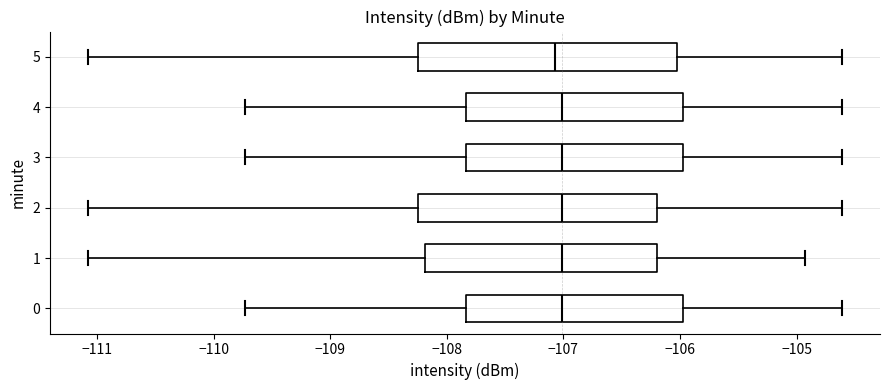

Reading bottom to top, transcribe this box plot: for each box, give where its median line is, the range the box spans, and where its two whiskers end, as read against the x-axis. The values are not printed on the chart, so give them approximately, as read against the axis.

0: median -107.0, box -107.8 to -106.0, whiskers -109.7 to -104.6
1: median -107.0, box -108.2 to -106.2, whiskers -111.1 to -104.9
2: median -107.0, box -108.2 to -106.2, whiskers -111.1 to -104.6
3: median -107.0, box -107.8 to -106.0, whiskers -109.7 to -104.6
4: median -107.0, box -107.8 to -106.0, whiskers -109.7 to -104.6
5: median -107.1, box -108.2 to -106.0, whiskers -111.1 to -104.6